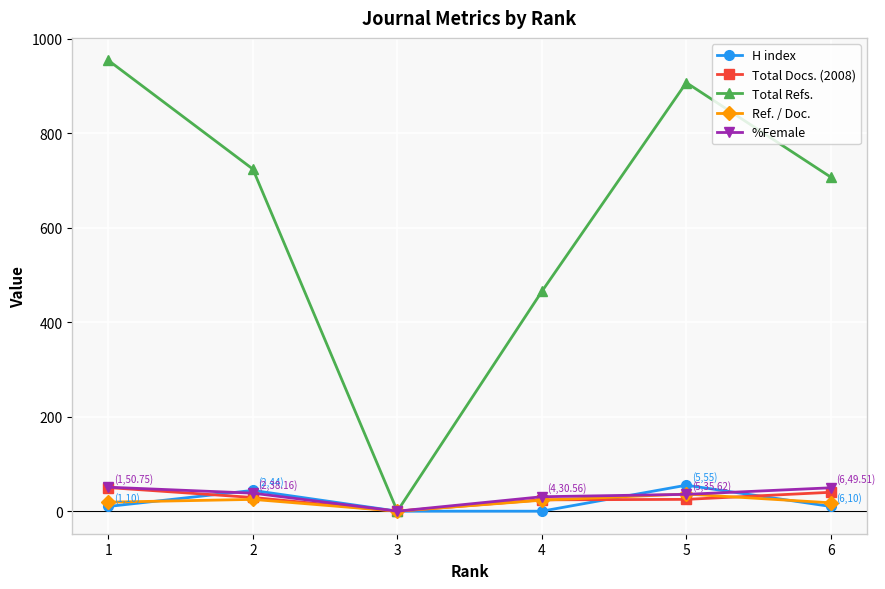

The Total Docs. (2008) series shows 24.0 at 4. True or false?

True